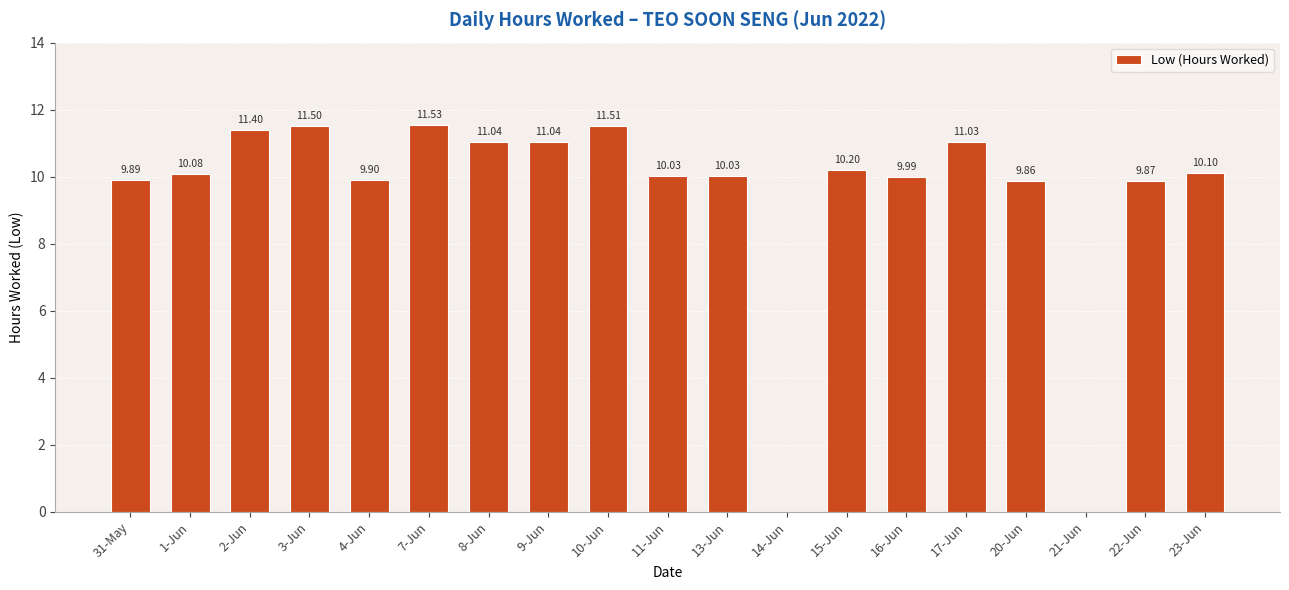

What is the sum of all values?

179.0